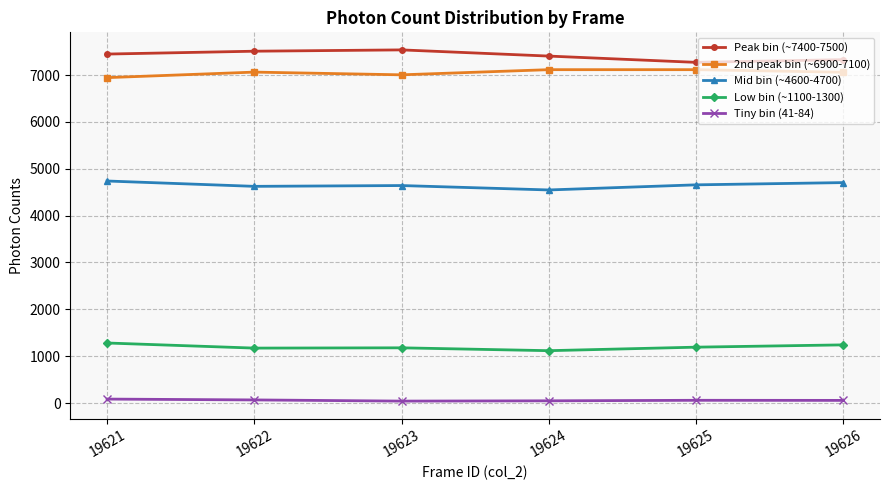

Is it true that Tiny bin (41-84) equals 41 at 19623?

True